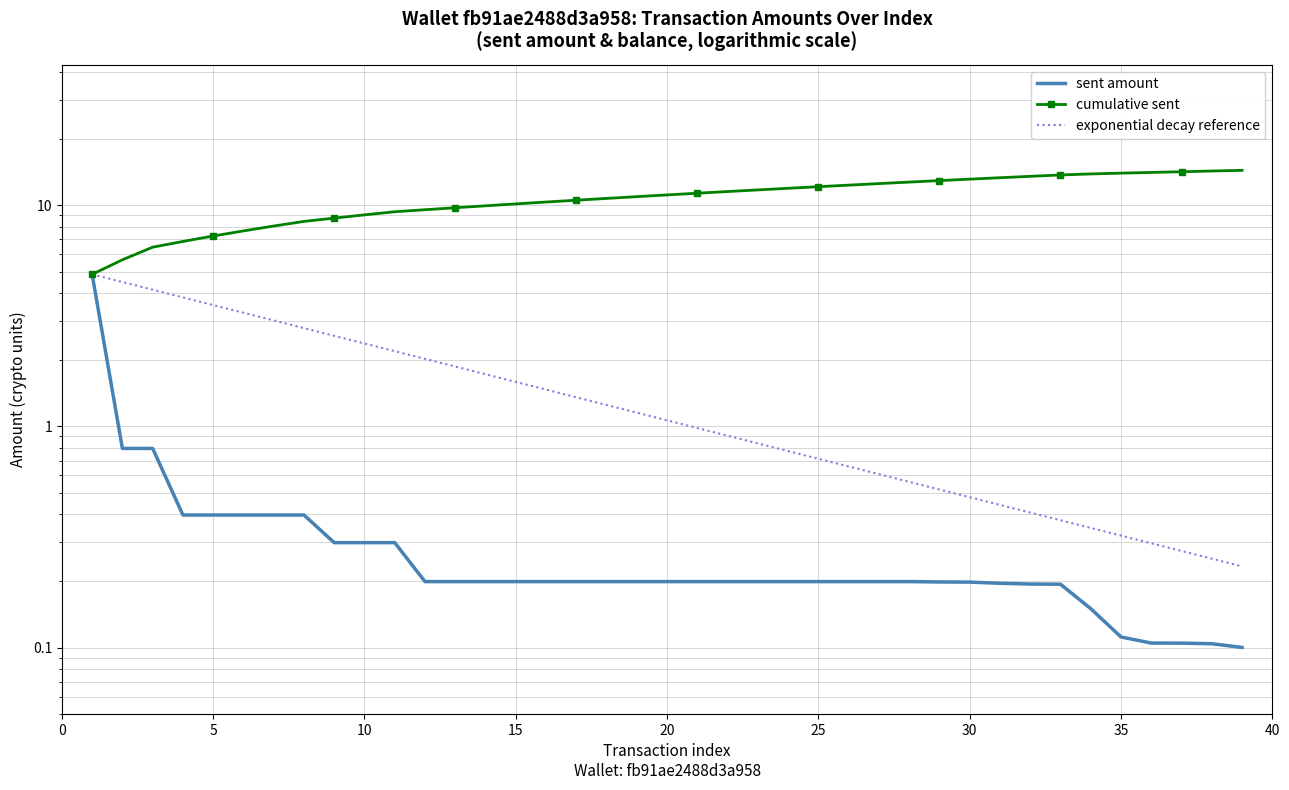

What is the difference between the maximum and second lowest values in the cumulative sent series?

8.7